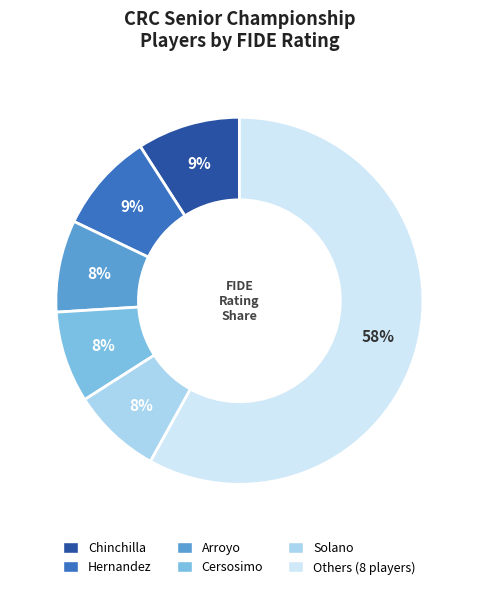

Is there a majority slice in this chart?

Yes